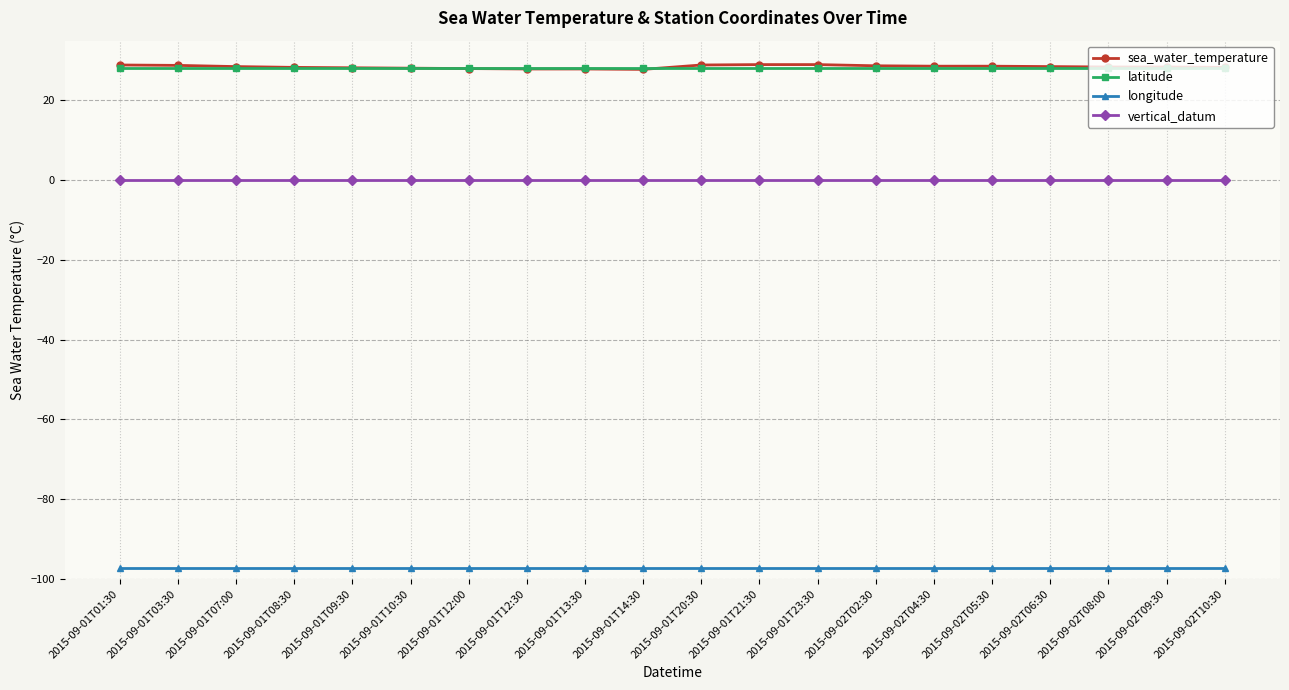

What is the smallest value displayed?

-97.2